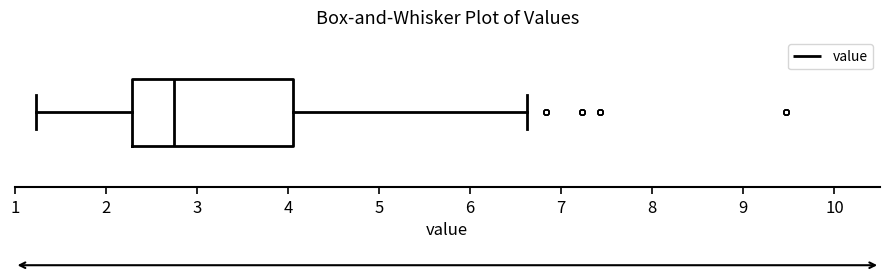

Where is the left edge of the box on the x-axis? The values are not printed on the chart, so give them approximately, as read against the axis.

2.3